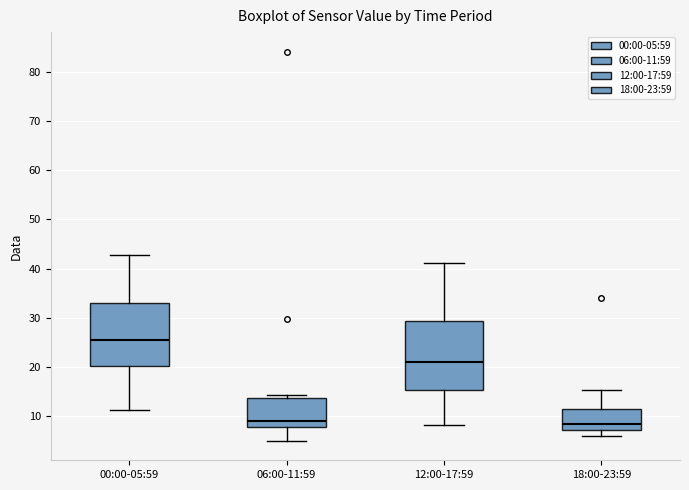

Which box is the tallest, from its lower edge to its upper edge?

12:00-17:59